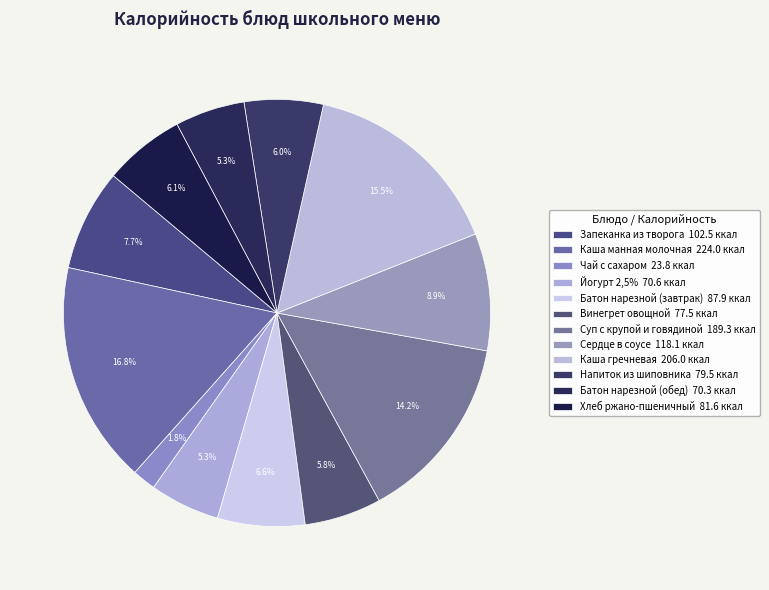

Between Батон нарезной (обед) and Хлеб ржано-пшеничный, which is larger?

Хлеб ржано-пшеничный